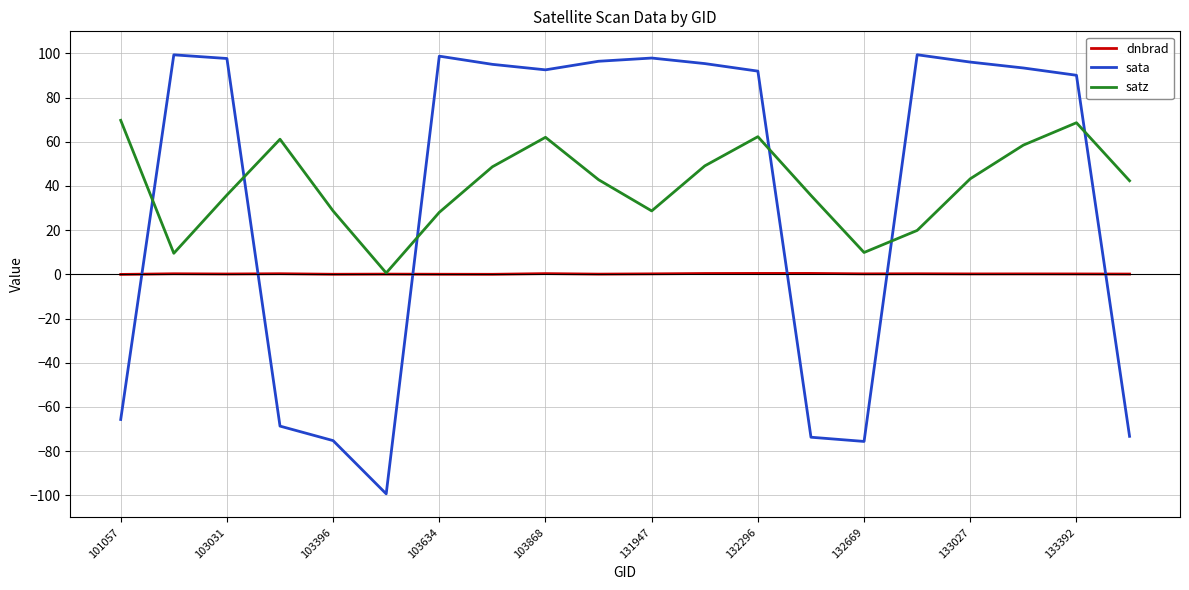

What is the sum of all sata values?

712.4